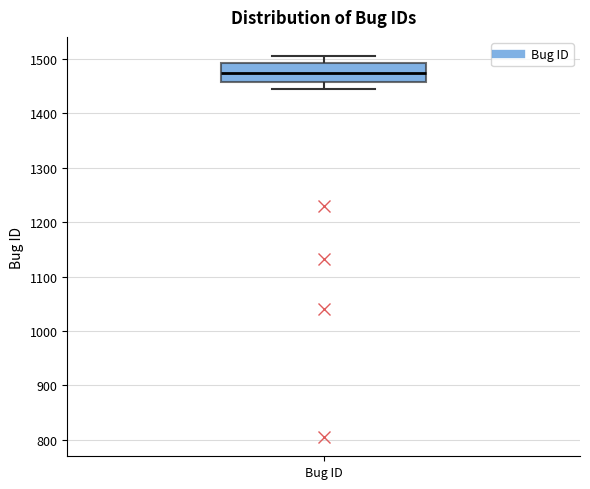

Transcribe this box plot: give where the median line is, the range the box spans, and where the two whiskers end, as read against the y-axis. The values are not printed on the chart, so give them approximately, as read against the axis.

median 1470, box 1460 to 1490, whiskers 1440 to 1510